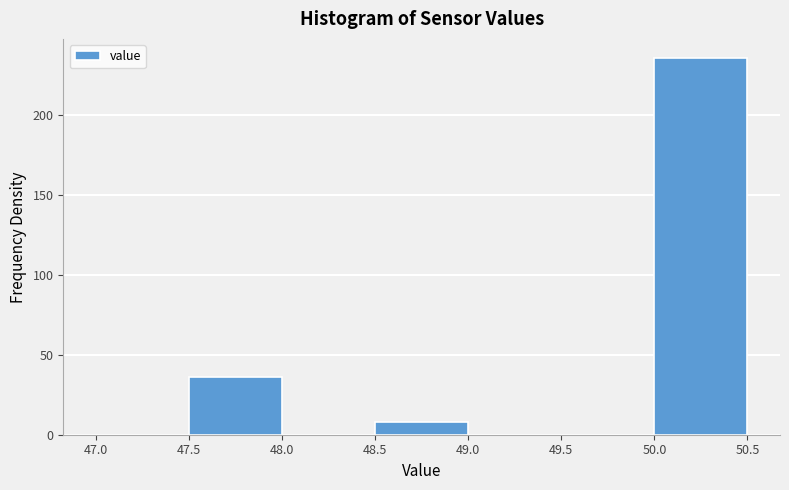

What is the height of the bar covering 50.0 to 50.5 on the x-axis? The values are not printed on the chart, so give them approximately, as read against the axis.

235